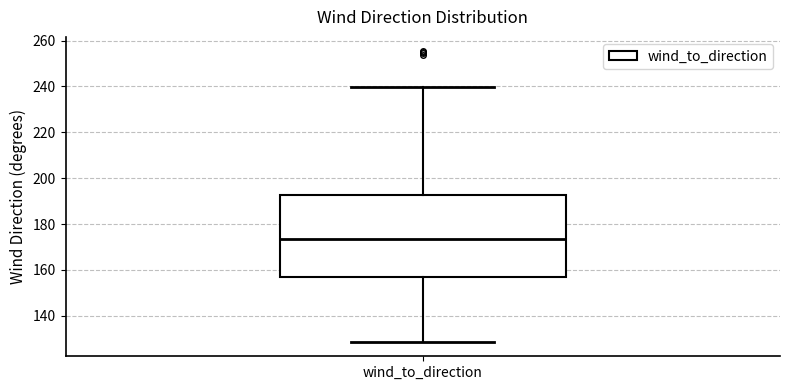

Transcribe this box plot: give where the median line is, the range the box spans, and where the two whiskers end, as read against the y-axis. The values are not printed on the chart, so give them approximately, as read against the axis.

median 174, box 156 to 192, whiskers 128 to 240